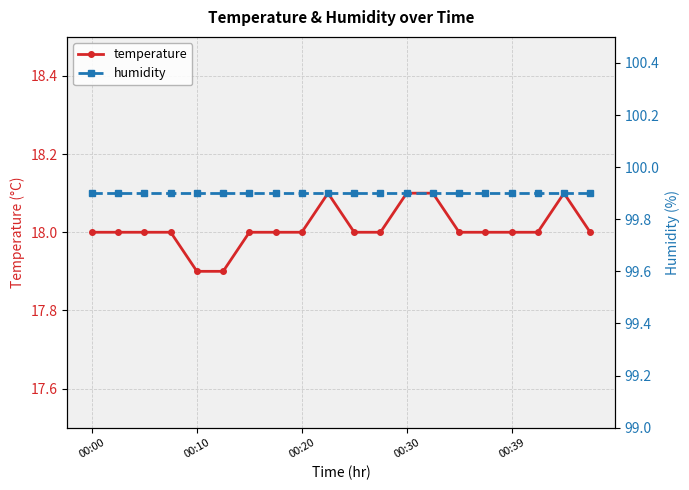

True or false: temperature has a value of 18.0 at 00:00.

True